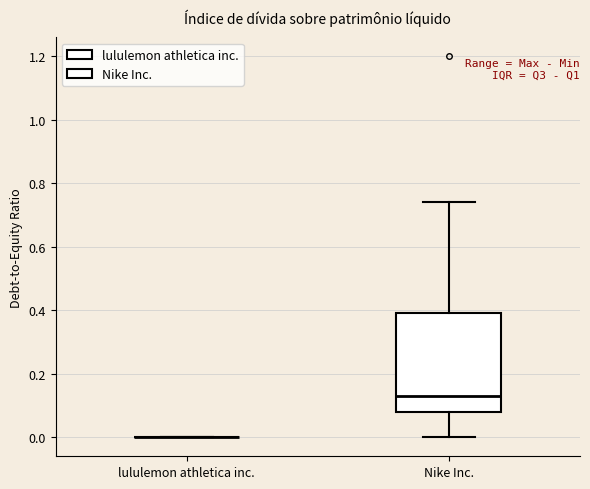

Where is the lower edge of the box for Nike Inc. on the y-axis? The values are not printed on the chart, so give them approximately, as read against the axis.

0.08